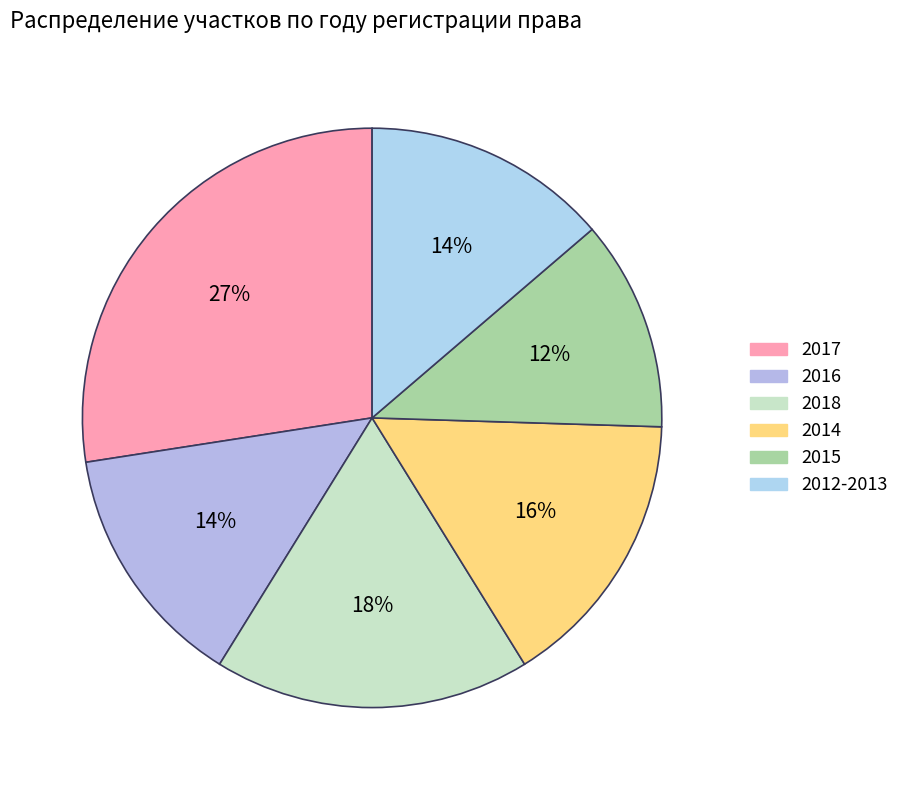

True or false: 2017 accounts for 27% of the total.

True